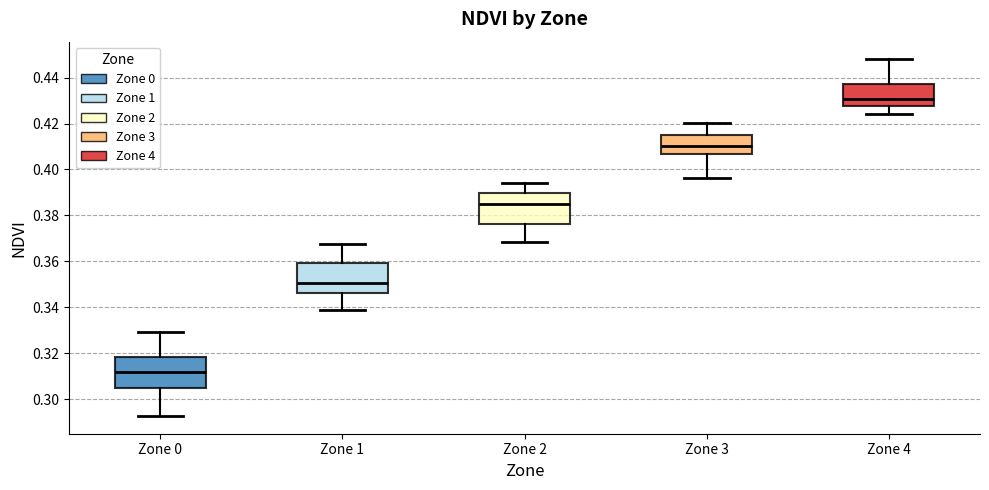

Reading left to right, transcribe this box plot: for each box, give where its median line is, the range the box spans, and where its two whiskers end, as read against the y-axis. The values are not printed on the chart, so give them approximately, as read against the axis.

Zone 0: median 0.312, box 0.304 to 0.318, whiskers 0.292 to 0.330
Zone 1: median 0.350, box 0.346 to 0.360, whiskers 0.338 to 0.368
Zone 2: median 0.386, box 0.376 to 0.390, whiskers 0.368 to 0.394
Zone 3: median 0.410, box 0.406 to 0.416, whiskers 0.396 to 0.420
Zone 4: median 0.430, box 0.428 to 0.438, whiskers 0.424 to 0.448